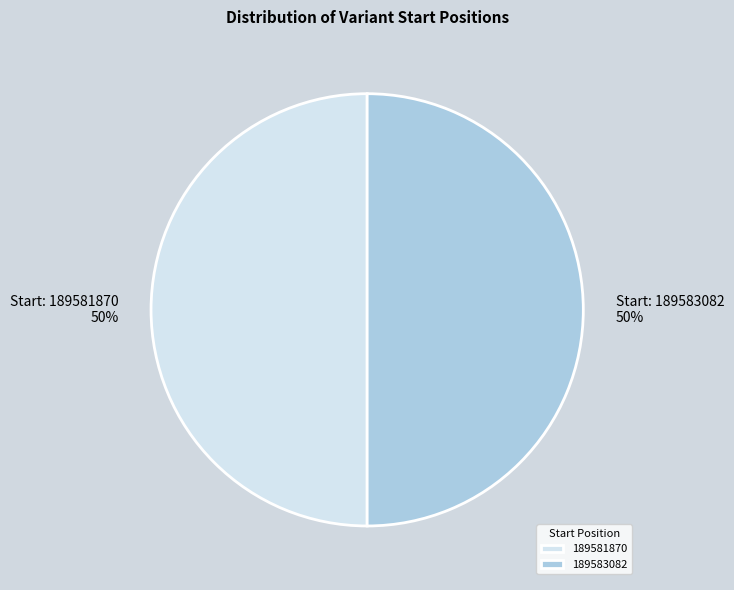

To the nearest percent, what percentage of the pie is 189581870?

50%